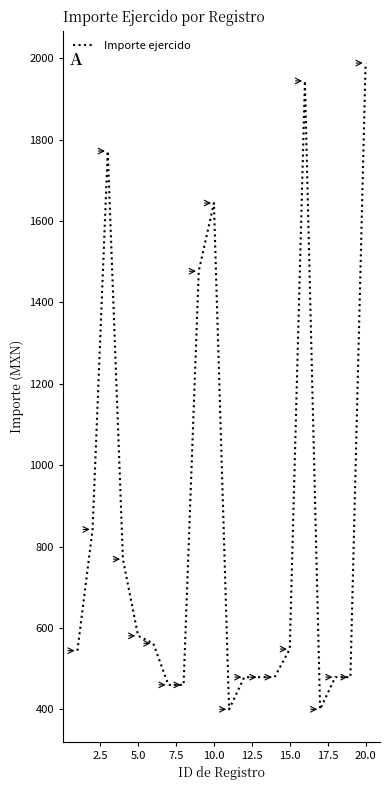

What is the difference between the maximum and minimum values?

1588.0